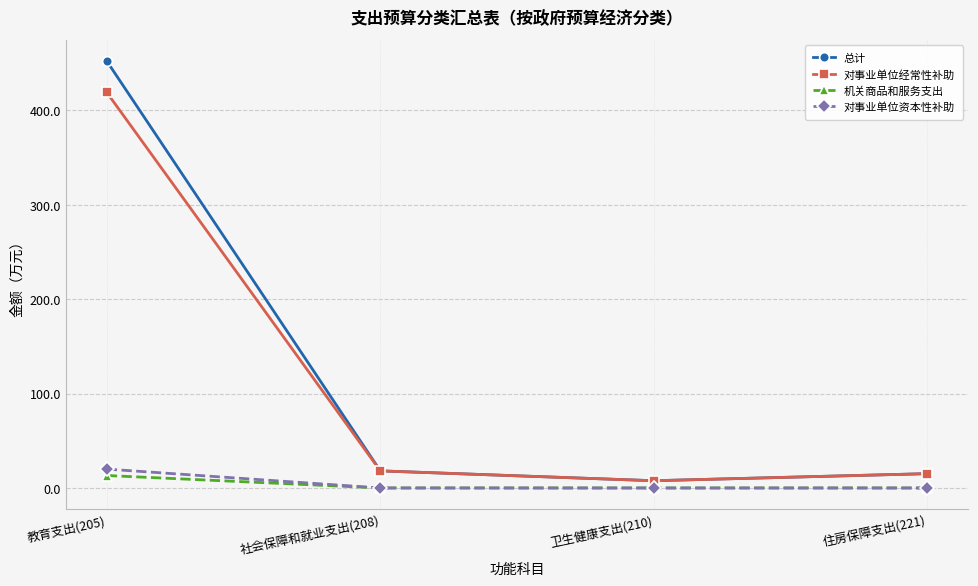

Reading left to right, extract all data points from this chart.

总计: 教育支出(205)=452.2	社会保障和就业支出(208)=18.1	卫生健康支出(210)=7.7	住房保障支出(221)=15.2
对事业单位经常性补助: 教育支出(205)=419.0	社会保障和就业支出(208)=18.1	卫生健康支出(210)=7.7	住房保障支出(221)=15.2
机关商品和服务支出: 教育支出(205)=13.2	社会保障和就业支出(208)=0.0	卫生健康支出(210)=0.0	住房保障支出(221)=0.0
对事业单位资本性补助: 教育支出(205)=20.0	社会保障和就业支出(208)=0.0	卫生健康支出(210)=0.0	住房保障支出(221)=0.0